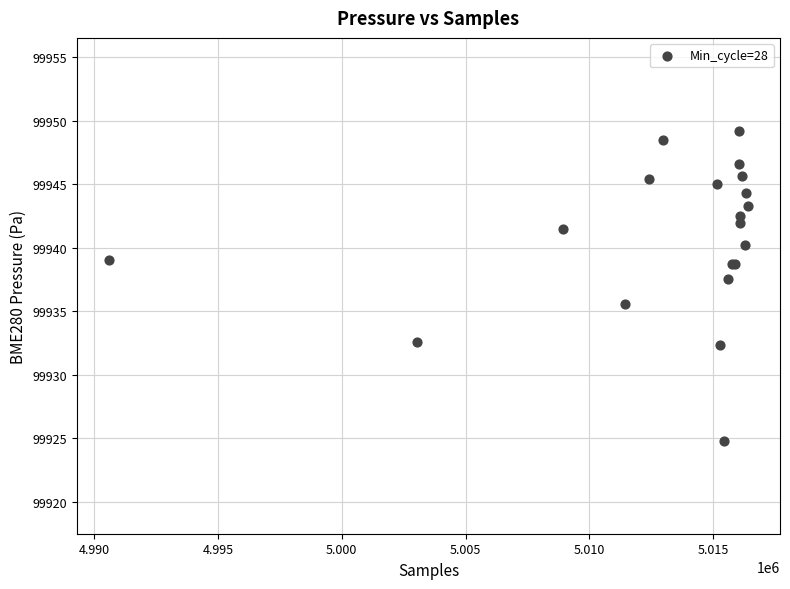

What Y value in the scatter plot is closest to 99937?

99937.5